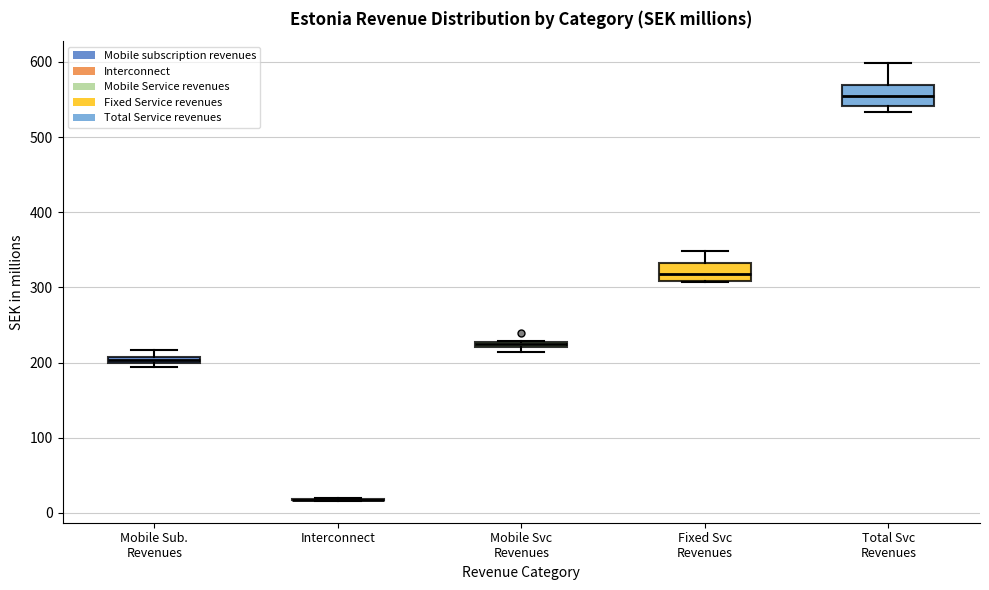

Where is the lower edge of the box for Mobile Svc Revenues on the y-axis? The values are not printed on the chart, so give them approximately, as read against the axis.

220